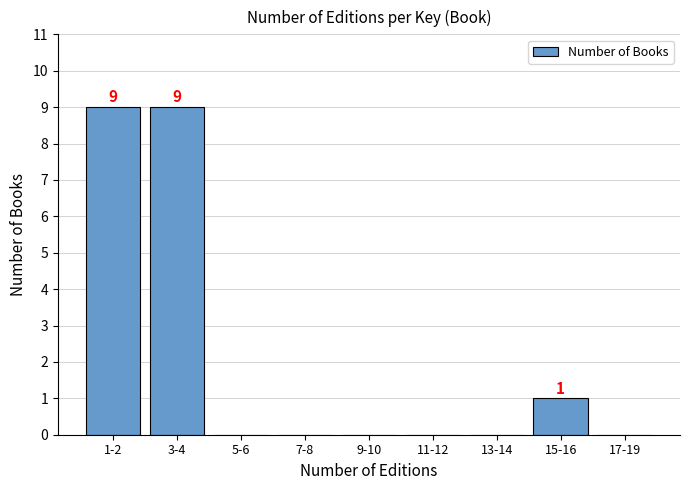

Reading left to right, what are all the values shown in this chart?

1-2=9	3-4=9	5-6=0	7-8=0	9-10=0	11-12=0	13-14=0	15-16=1	17-19=0